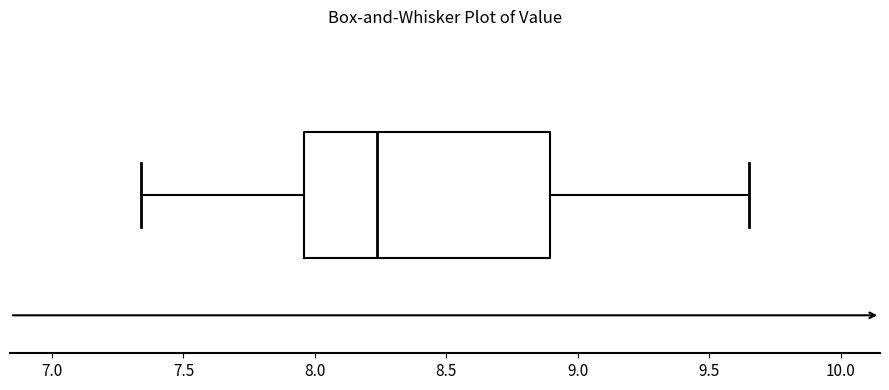

Where does the median line of the box sit on the x-axis? The values are not printed on the chart, so give them approximately, as read against the axis.

8.25